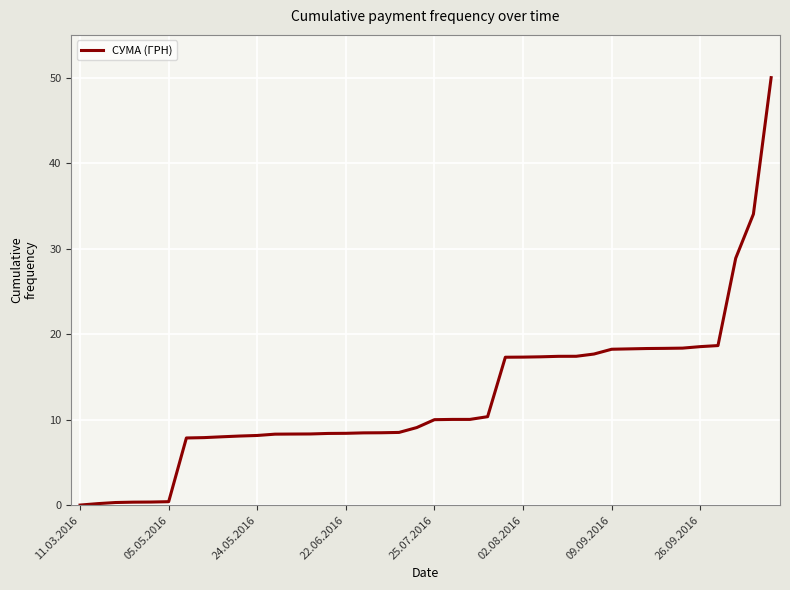

What is the maximum value shown in the chart?

50.0